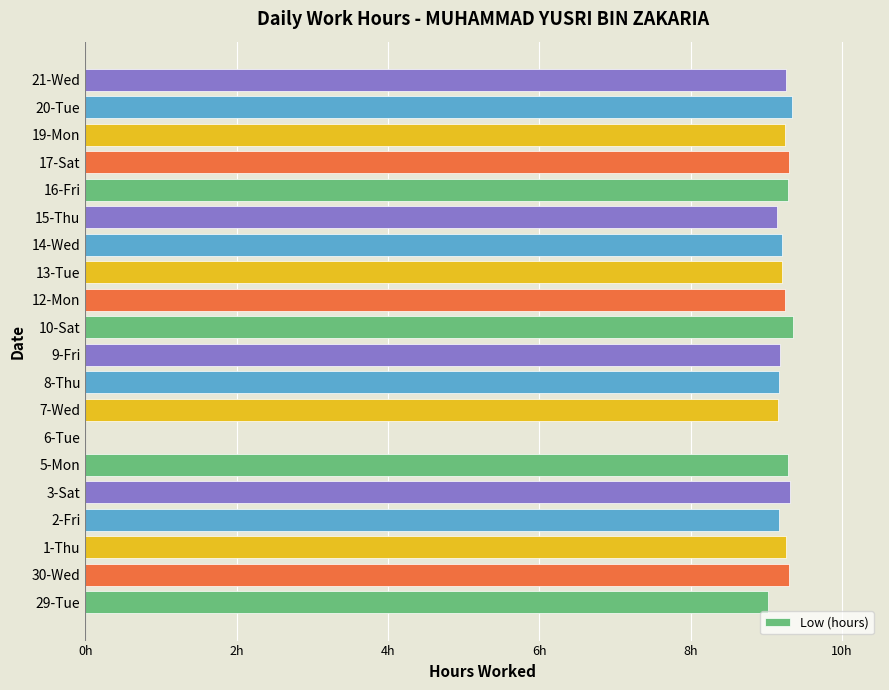

Are the bars horizontal?

Yes